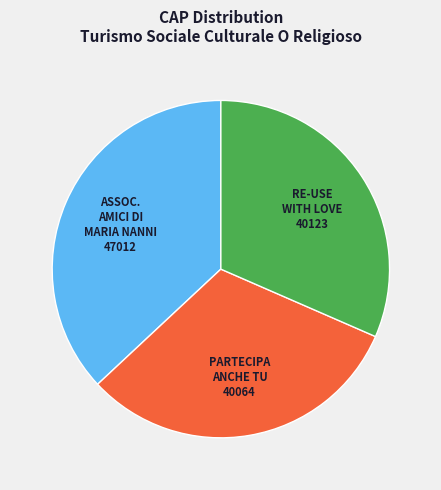

Is there a majority slice in this chart?

No